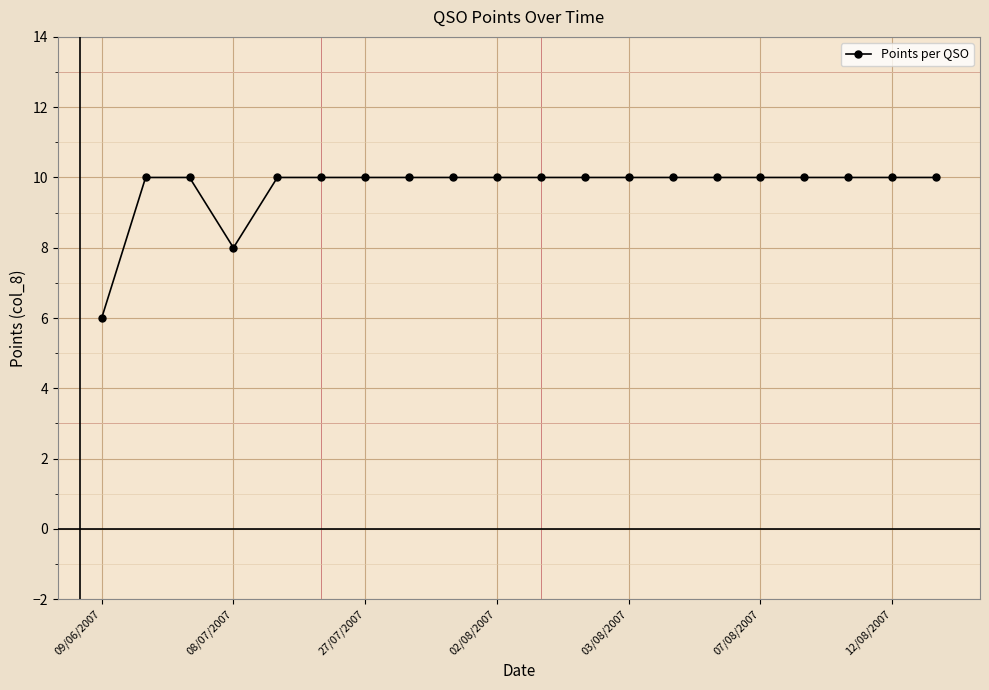

What is the minimum value shown in the chart?

6